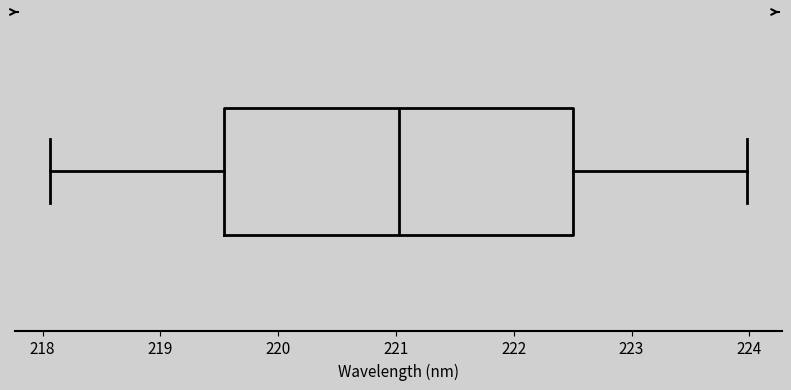

Read this box plot against the x-axis: the position of the median line, the range covered by the box, and the ends of both whiskers. The values are not printed on the chart, so give them approximately, as read against the axis.

median 221.0, box 219.5 to 222.5, whiskers 218.1 to 224.0